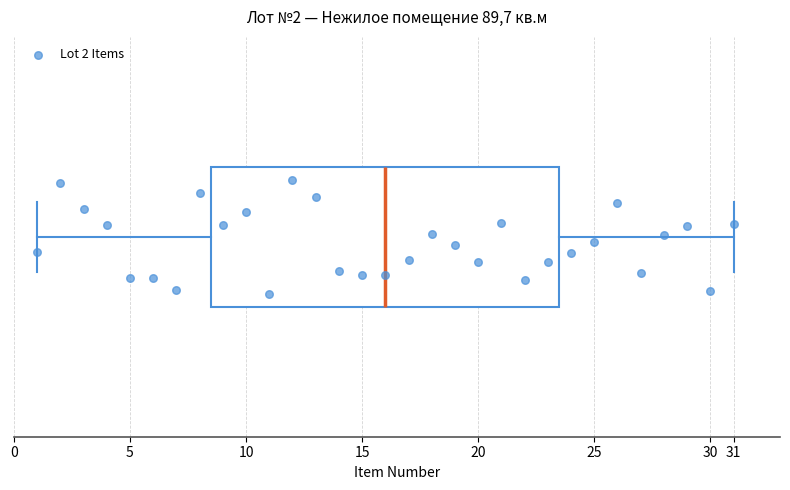

Transcribe this box plot: give where the median line is, the range the box spans, and where the two whiskers end, as read against the x-axis. The values are not printed on the chart, so give them approximately, as read against the axis.

median 16.0, box 8.5 to 23.5, whiskers 1.0 to 31.0